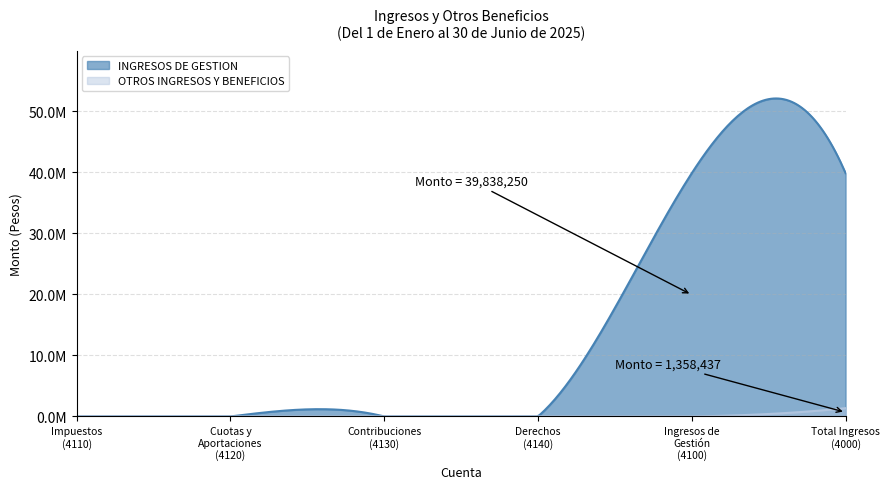

Rank the series by their average value, from lowest to highest.

OTROS INGRESOS Y BENEFICIOS, INGRESOS DE GESTION